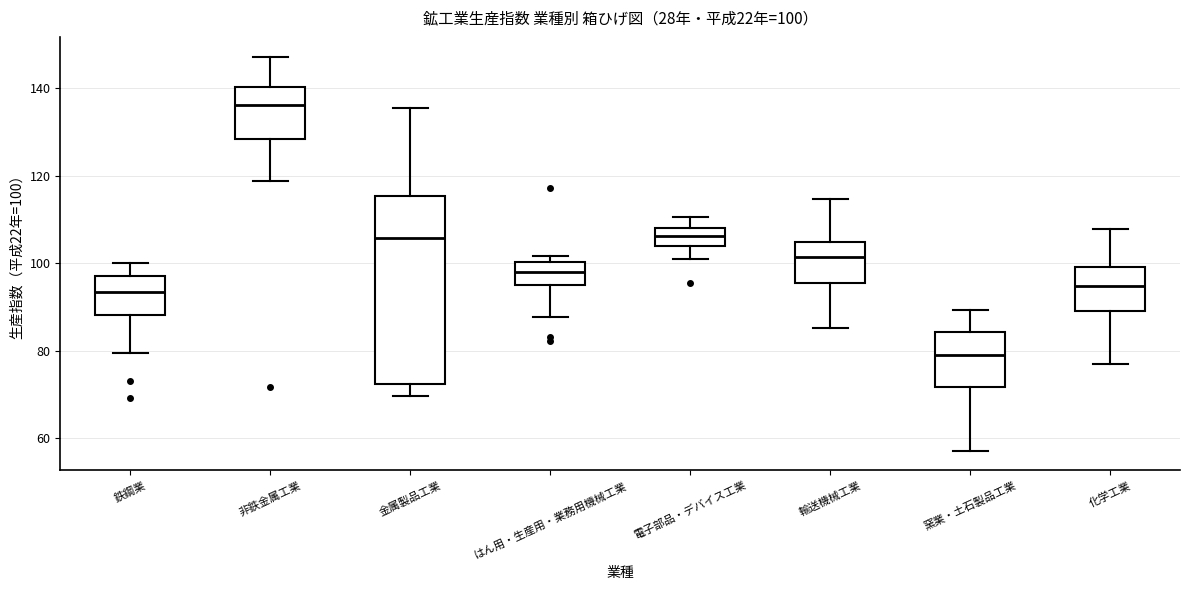

Which box is the tallest, from its lower edge to its upper edge?

金属製品工業